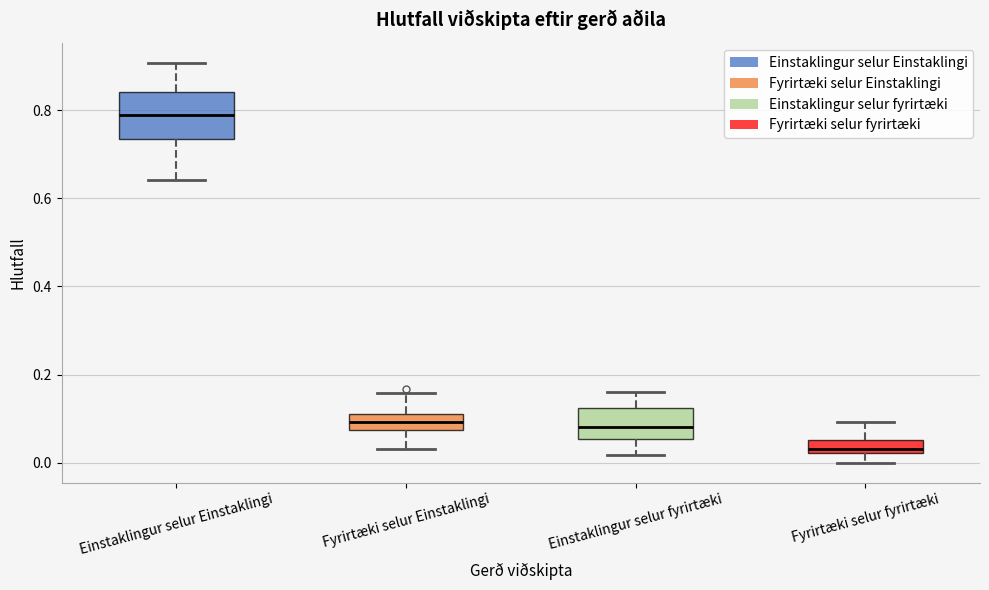

Comparing the boxes themselves (not the whiskers), which one is the tallest?

Einstaklingur selur Einstaklingi